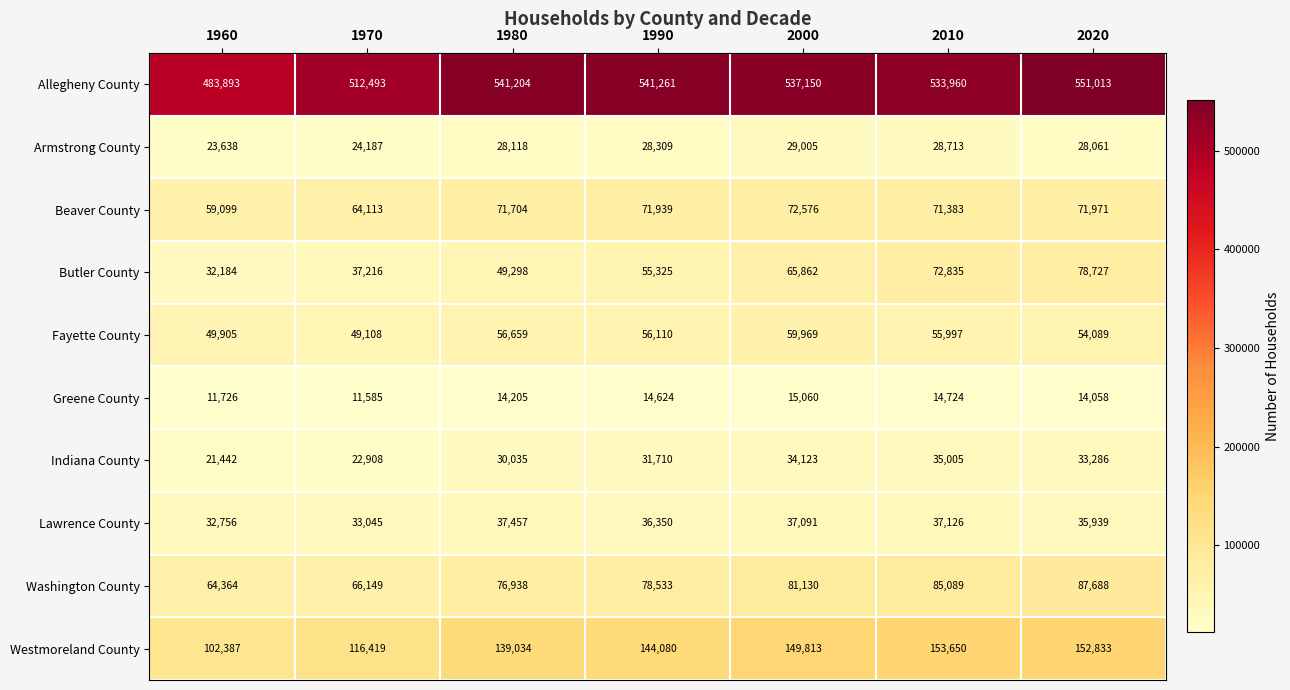

Between 1960 and 2020, which series saw the biggest shift?

Allegheny County